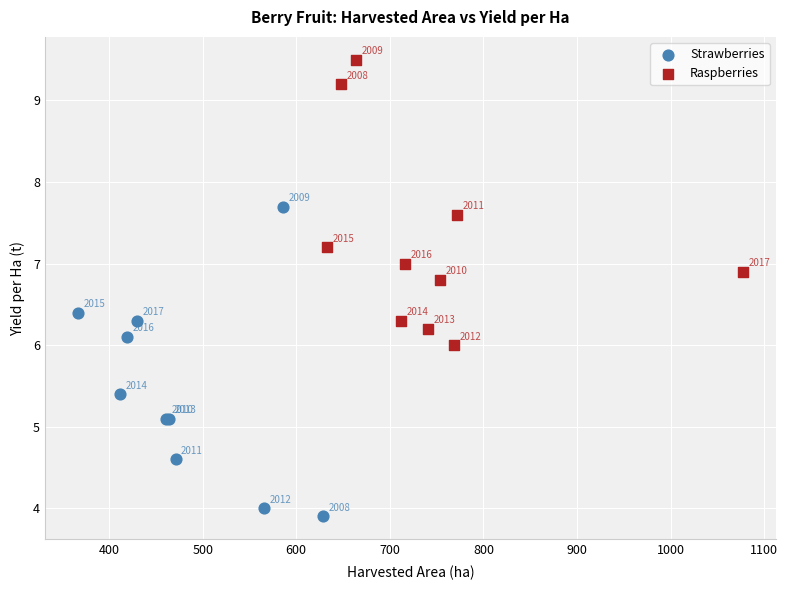

Which series contains the lowest Y value?

Strawberries